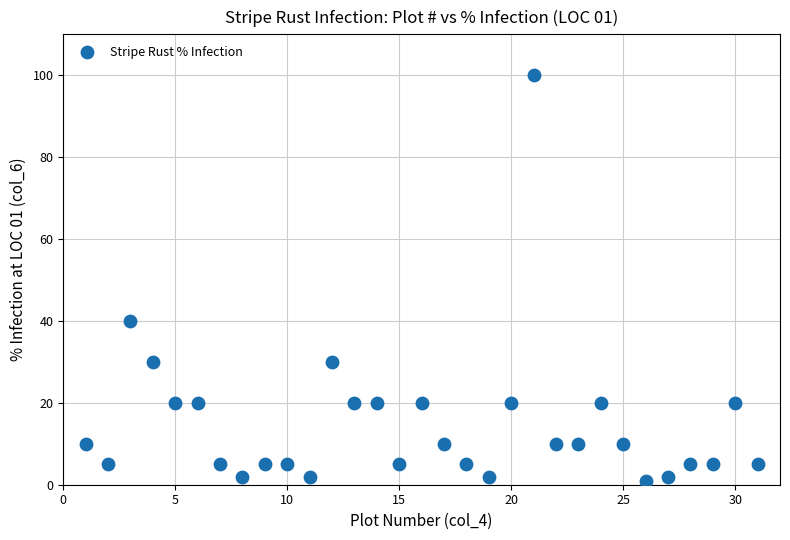

What is the range of X values (max minus min)?

30